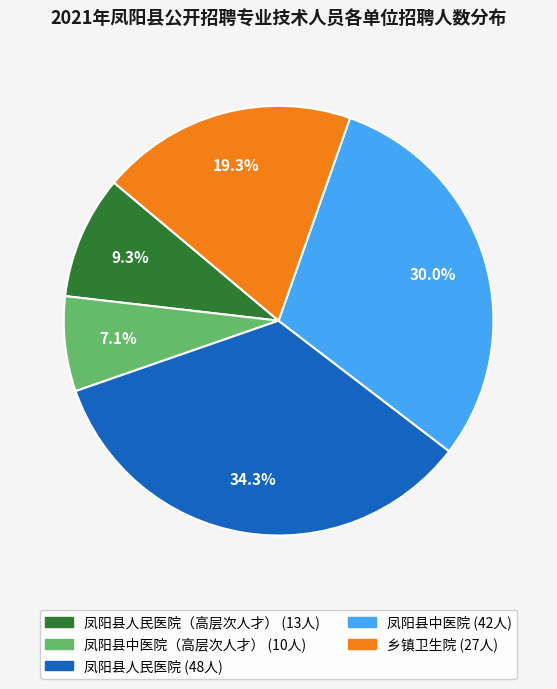

Does any single category account for the majority?

No